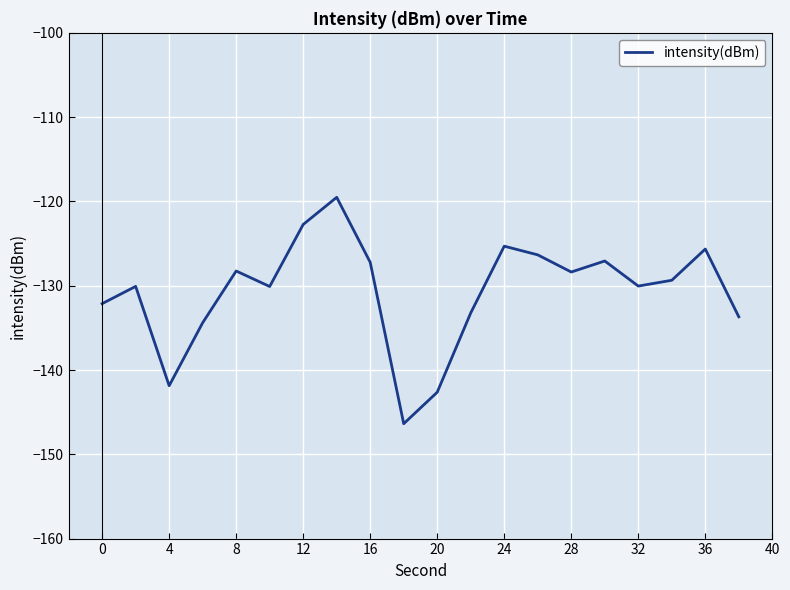

What is the smallest value displayed?

-146.4